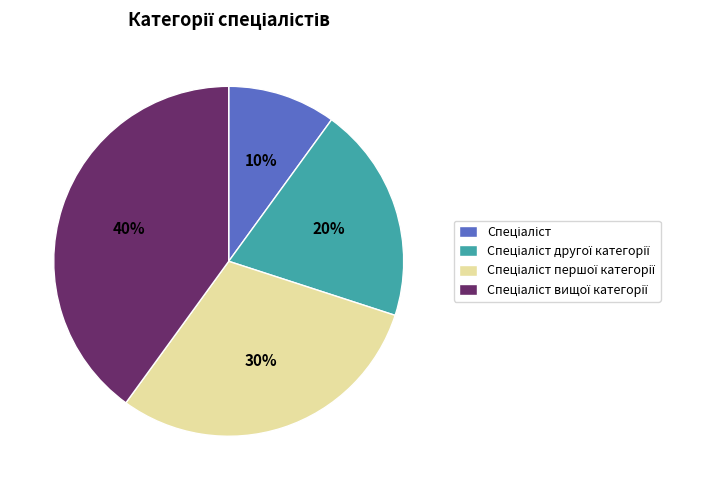

Does any single category account for the majority?

No